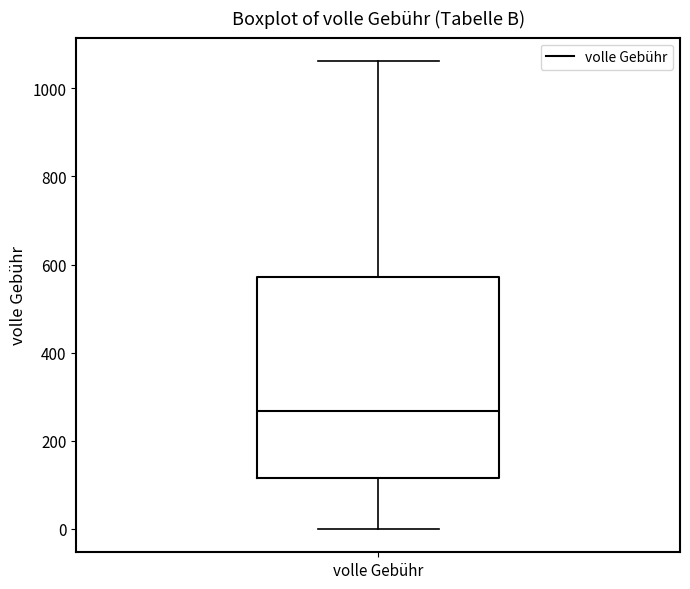

Where is the upper edge of the box for volle Gebühr on the y-axis? The values are not printed on the chart, so give them approximately, as read against the axis.

580